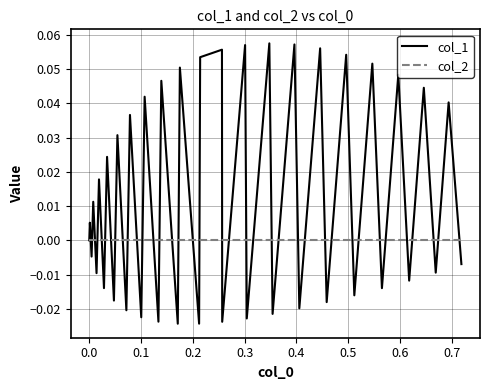

Which series has the largest total across all categories?

col_1